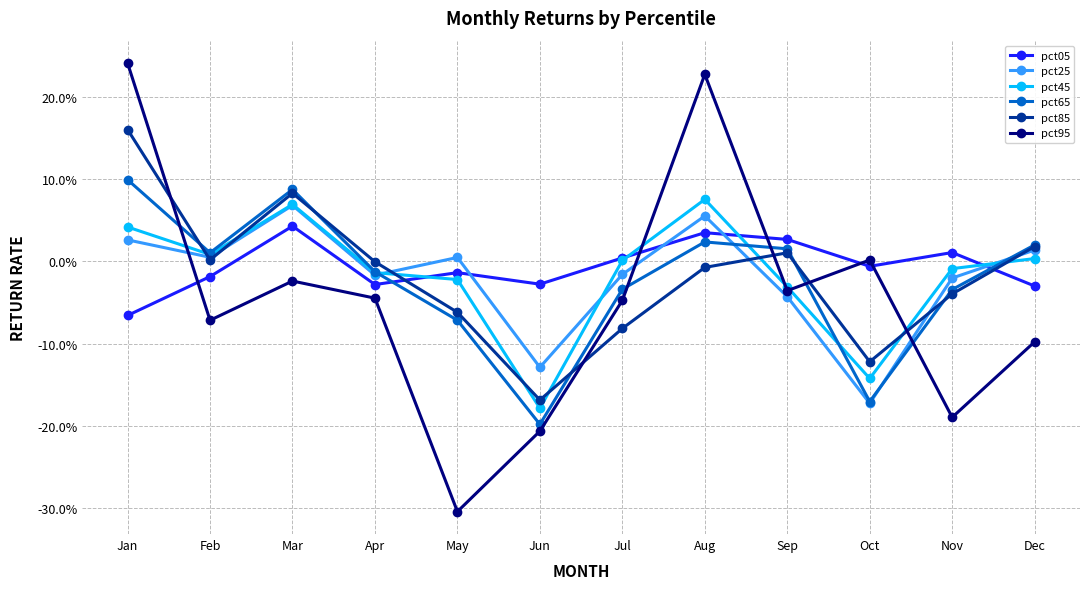

What is the sum of all pct85 values?

-0.2